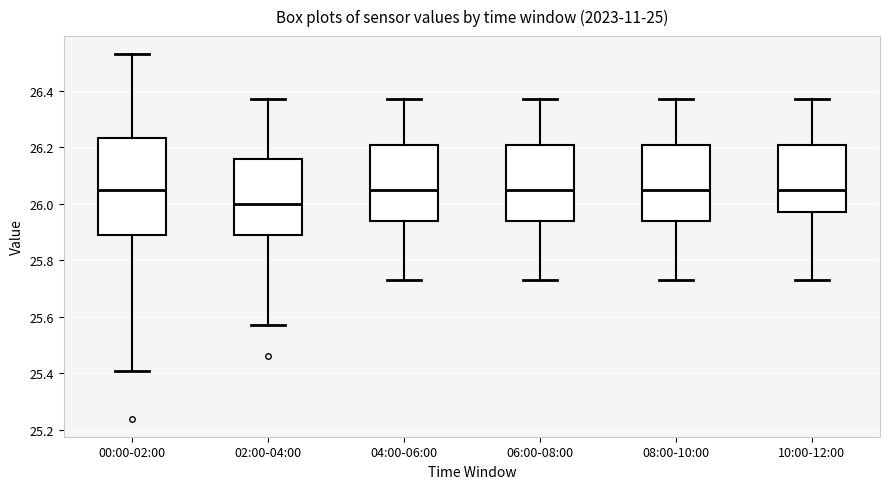

Reading left to right, read every box against the y-axis: the position of its median line, the range the box covers, and the ends of its whiskers. The values are not printed on the chart, so give them approximately, as read against the axis.

00:00-02:00: median 26.06, box 25.90 to 26.24, whiskers 25.42 to 26.54
02:00-04:00: median 26.00, box 25.90 to 26.16, whiskers 25.58 to 26.38
04:00-06:00: median 26.06, box 25.94 to 26.22, whiskers 25.74 to 26.38
06:00-08:00: median 26.06, box 25.94 to 26.22, whiskers 25.74 to 26.38
08:00-10:00: median 26.06, box 25.94 to 26.22, whiskers 25.74 to 26.38
10:00-12:00: median 26.06, box 25.98 to 26.22, whiskers 25.74 to 26.38